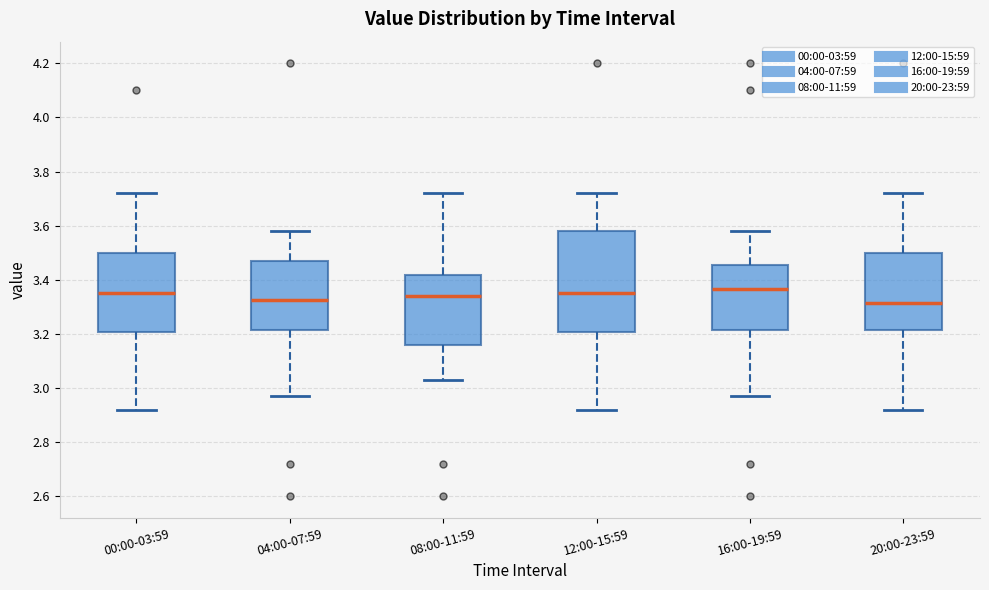

Where does the upper whisker of the box for 00:00-03:59 end on the y-axis? The values are not printed on the chart, so give them approximately, as read against the axis.

3.72